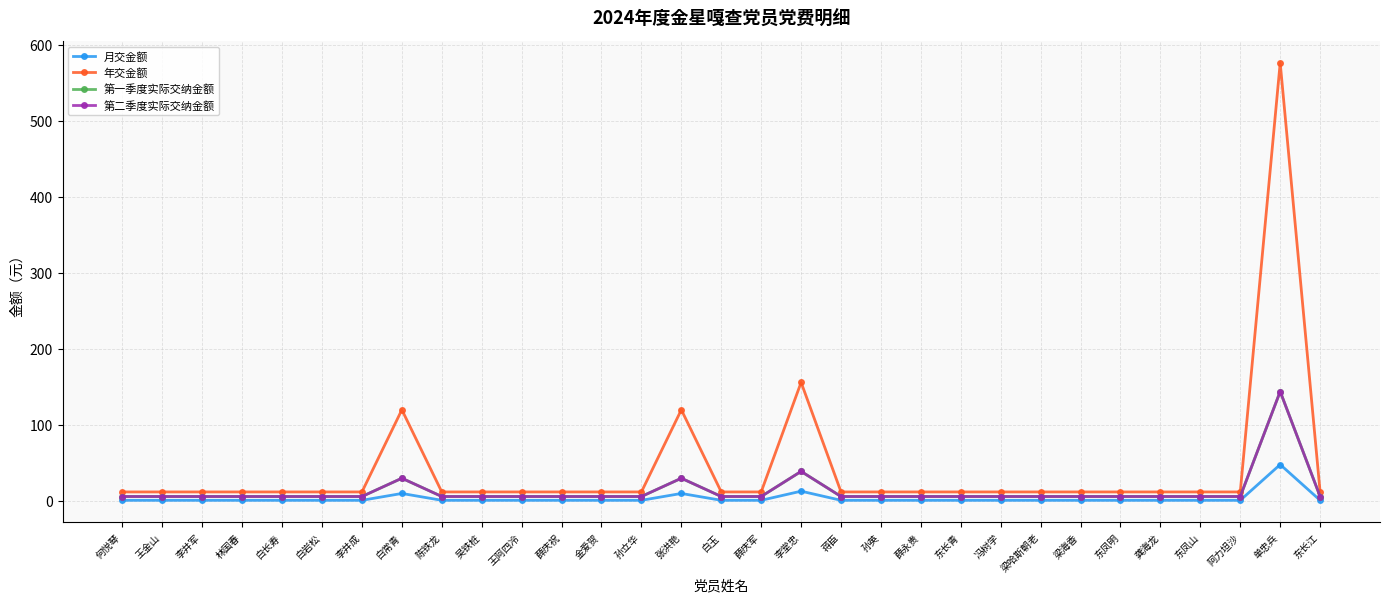

What is the difference between the maximum and minimum values in the 第二季度实际交纳金额 series?

138